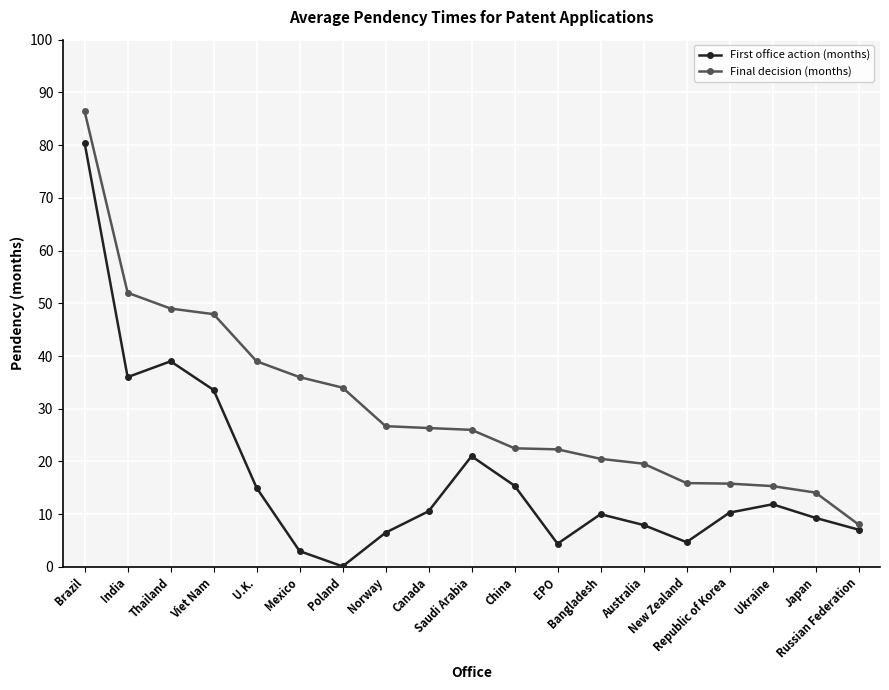

How many lines are shown in the chart?

2